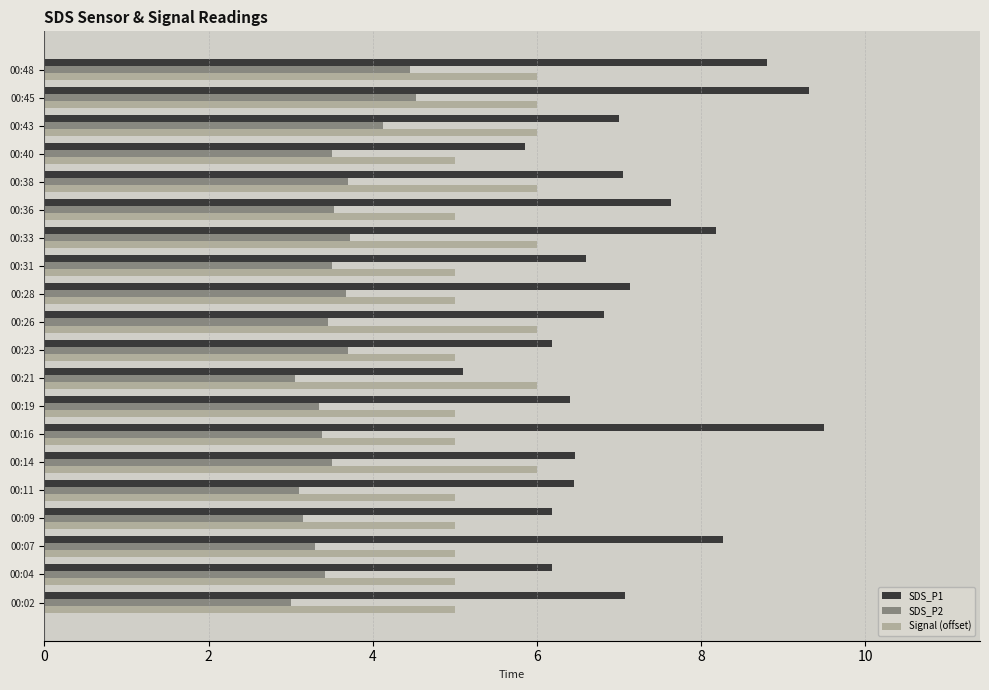

At which category is the sum across all series the highest?

00:45